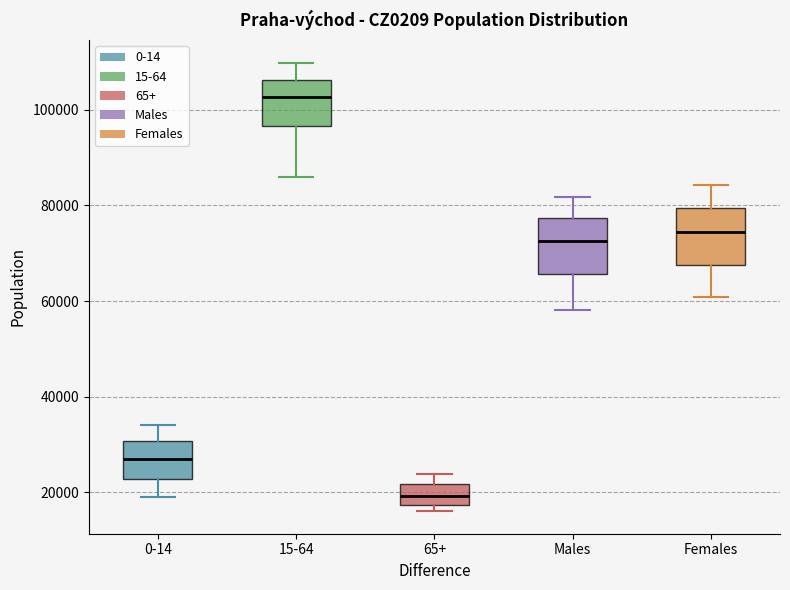

Reading left to right, transcribe this box plot: for each box, give where its median line is, the range the box spans, and where its two whiskers end, as read against the y-axis. The values are not printed on the chart, so give them approximately, as read against the axis.

0-14: median 28000, box 22000 to 30000, whiskers 20000 to 34000
15-64: median 102000, box 96000 to 106000, whiskers 86000 to 110000
65+: median 20000, box 18000 to 22000, whiskers 16000 to 24000
Males: median 72000, box 66000 to 78000, whiskers 58000 to 82000
Females: median 74000, box 68000 to 80000, whiskers 60000 to 84000